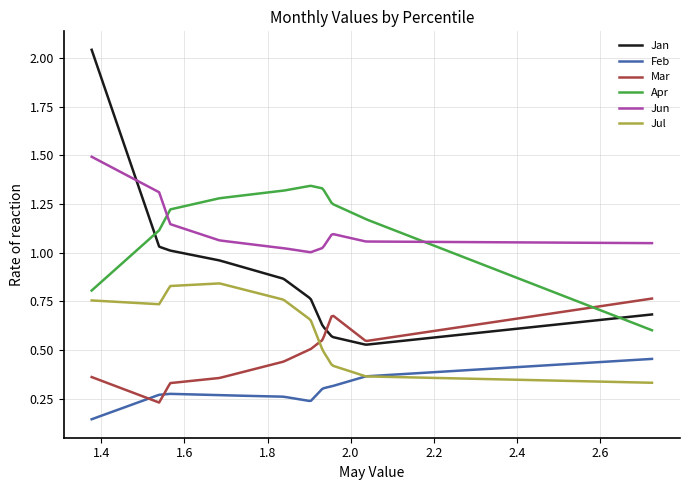

True or false: Mar and Jun intersect in this chart.

False